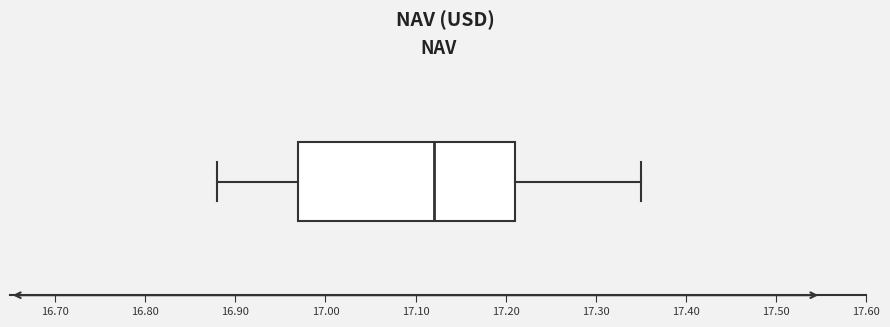

Transcribe this box plot: give where the median line is, the range the box spans, and where the two whiskers end, as read against the x-axis. The values are not printed on the chart, so give them approximately, as read against the axis.

median 17.12, box 16.97 to 17.21, whiskers 16.88 to 17.35